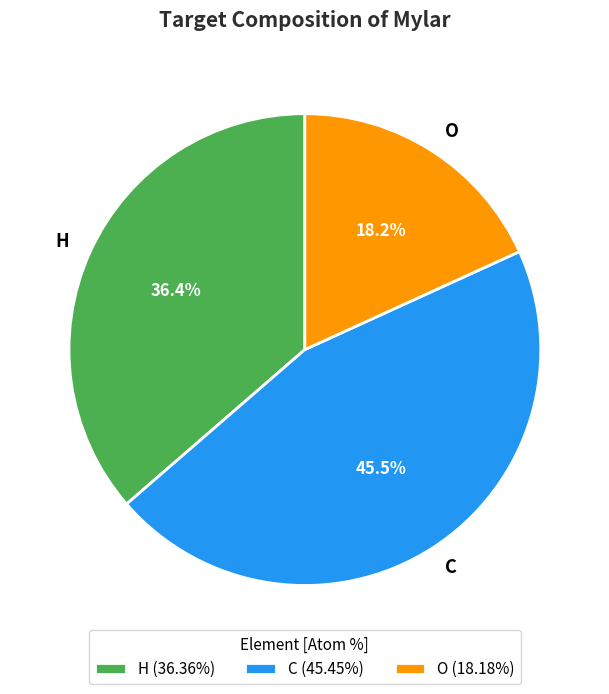

What percentage do O and H together represent?

54.5%